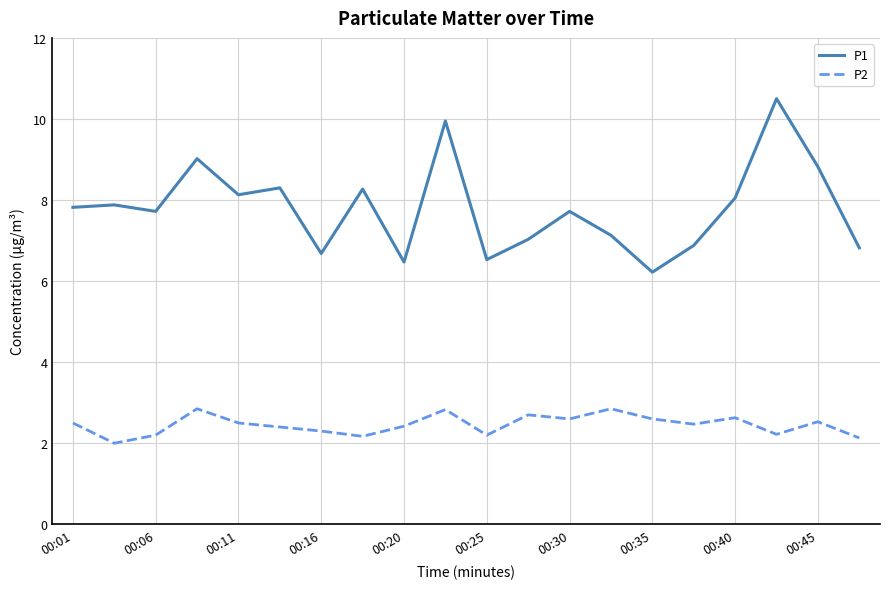

What is the difference between the second highest and second lowest values in the P2 series?

0.7